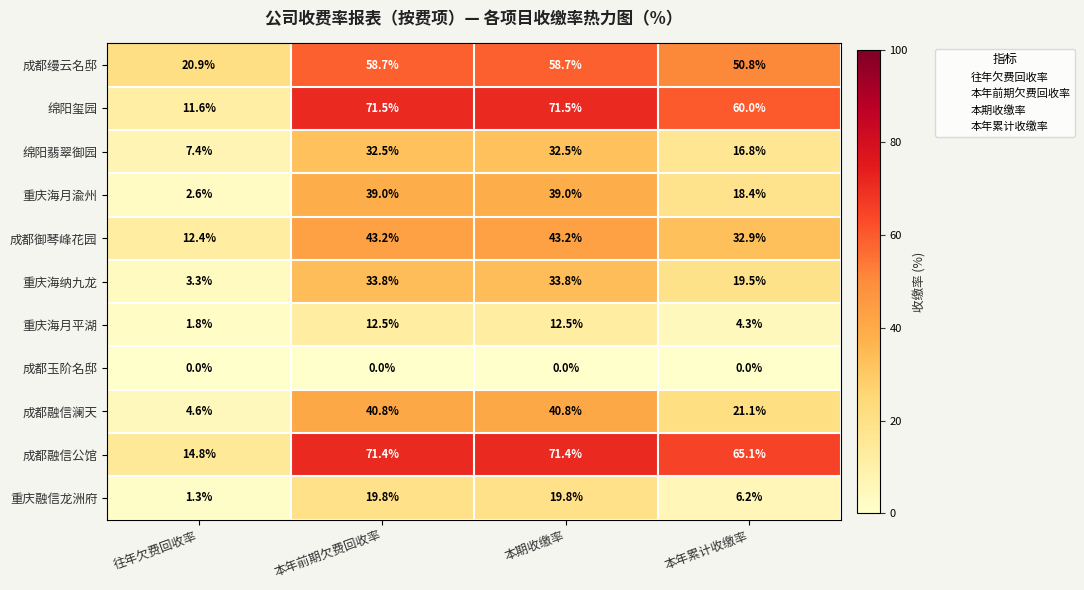

Where does the 成都缦云名邸 series first go above 58?

本年前期欠费回收率